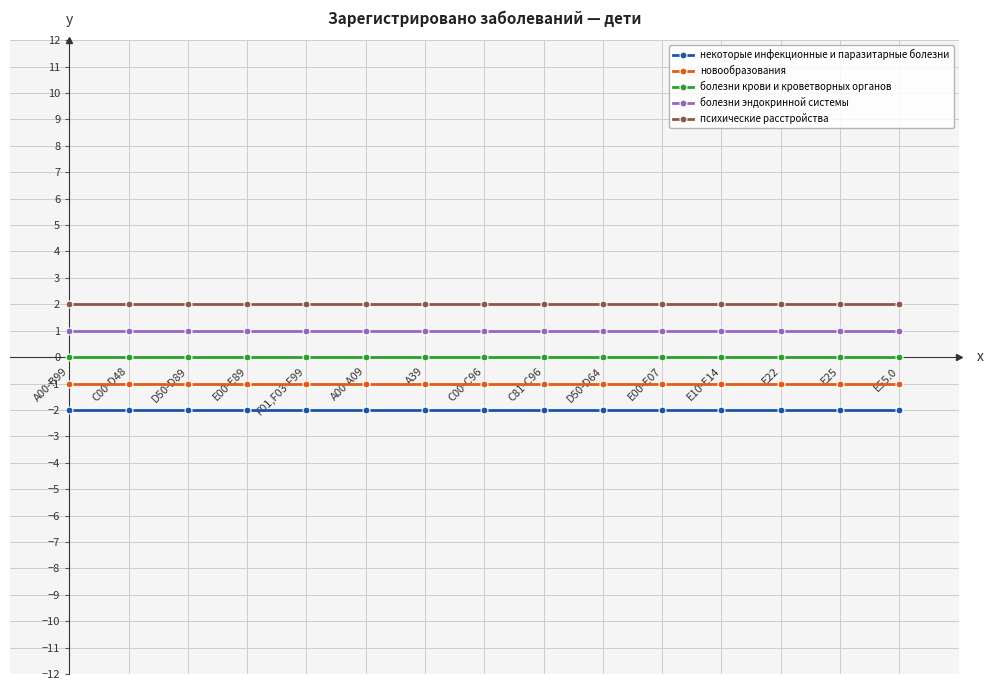

Reading left to right, extract all data points from this chart.

некоторые инфекционные и паразитарные болезни: А00-В99=-2	С00-D48=-2	D50-D89=-2	Е00-Е89=-2	F01,F03-F99=-2	А00-А09=-2	А39=-2	С00-С96=-2	С81-С96=-2	D50-D64=-2	Е00-Е07=-2	Е10-Е14=-2	Е22=-2	Е25=-2	Е55.0=-2
новообразования: А00-В99=-1	С00-D48=-1	D50-D89=-1	Е00-Е89=-1	F01,F03-F99=-1	А00-А09=-1	А39=-1	С00-С96=-1	С81-С96=-1	D50-D64=-1	Е00-Е07=-1	Е10-Е14=-1	Е22=-1	Е25=-1	Е55.0=-1
болезни крови и кроветворных органов: А00-В99=0	С00-D48=0	D50-D89=0	Е00-Е89=0	F01,F03-F99=0	А00-А09=0	А39=0	С00-С96=0	С81-С96=0	D50-D64=0	Е00-Е07=0	Е10-Е14=0	Е22=0	Е25=0	Е55.0=0
болезни эндокринной системы: А00-В99=1	С00-D48=1	D50-D89=1	Е00-Е89=1	F01,F03-F99=1	А00-А09=1	А39=1	С00-С96=1	С81-С96=1	D50-D64=1	Е00-Е07=1	Е10-Е14=1	Е22=1	Е25=1	Е55.0=1
психические расстройства: А00-В99=2	С00-D48=2	D50-D89=2	Е00-Е89=2	F01,F03-F99=2	А00-А09=2	А39=2	С00-С96=2	С81-С96=2	D50-D64=2	Е00-Е07=2	Е10-Е14=2	Е22=2	Е25=2	Е55.0=2